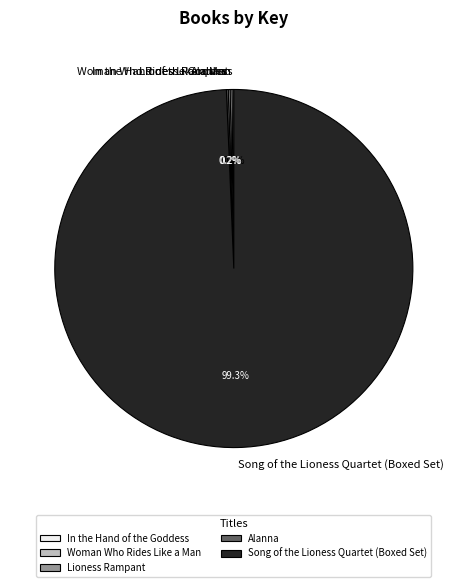

Which slice is the largest?

Song of the Lioness Quartet (Boxed Set)